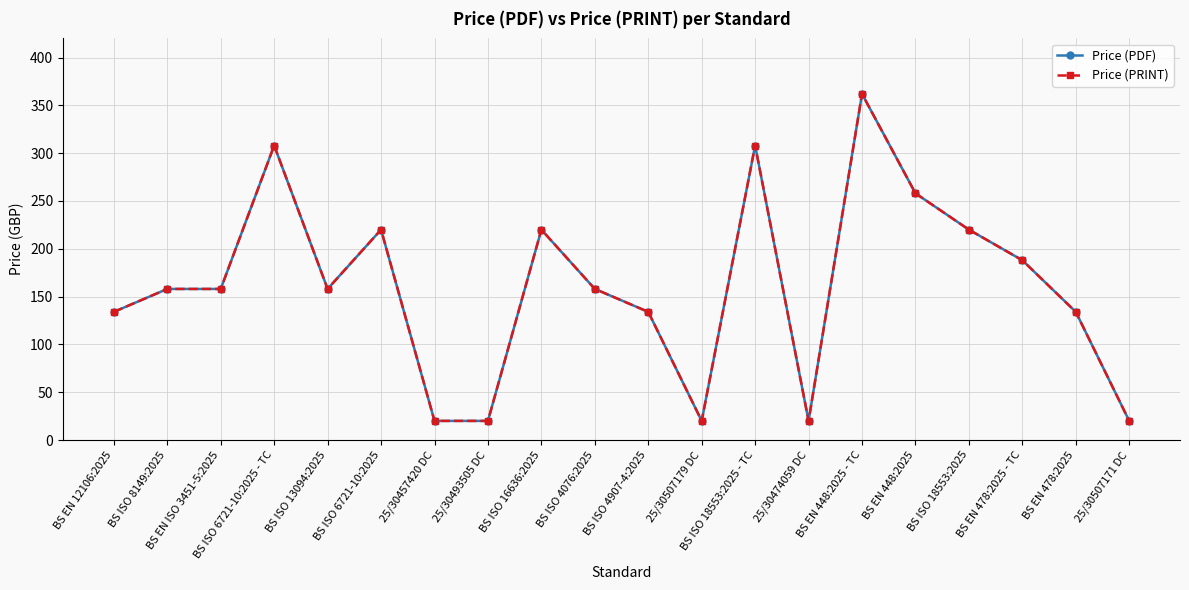

What position from the right is BS EN 448:2025?

5